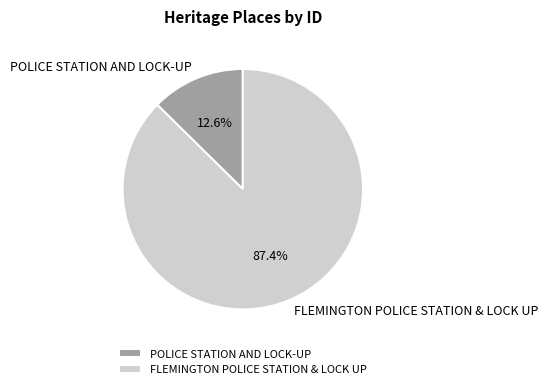

Count the number of slices in the pie.

2